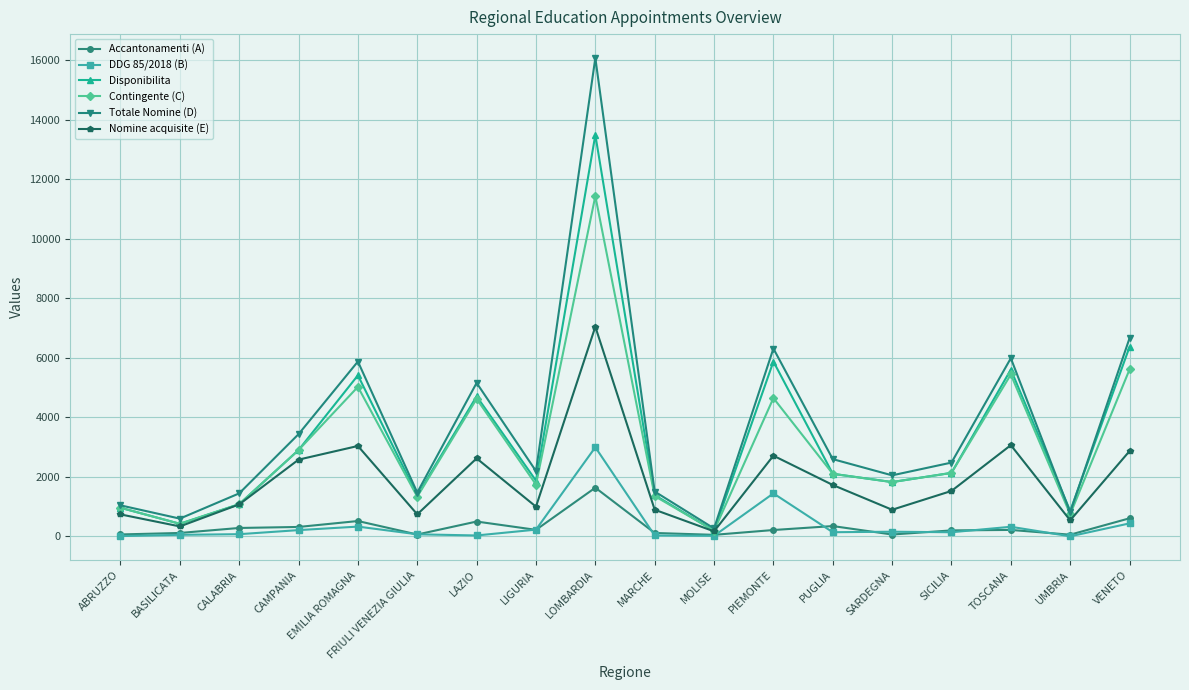

How many series are shown in this chart?

6